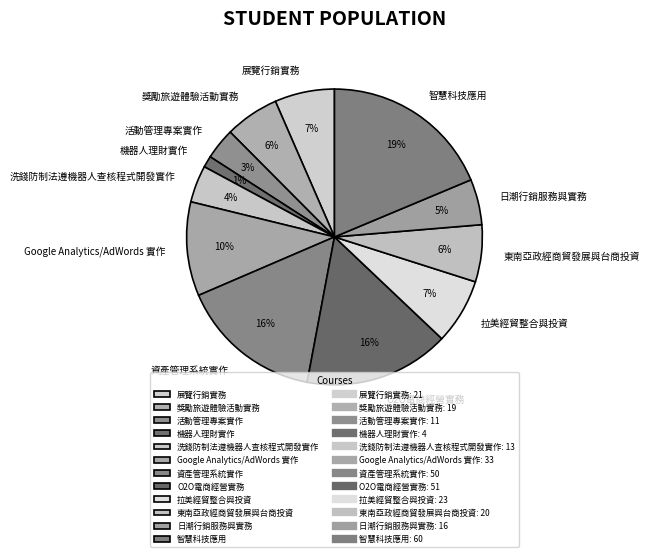

Does 洗錢防制法遵機器人查核程式開發實作 represent more than half of the total?

No